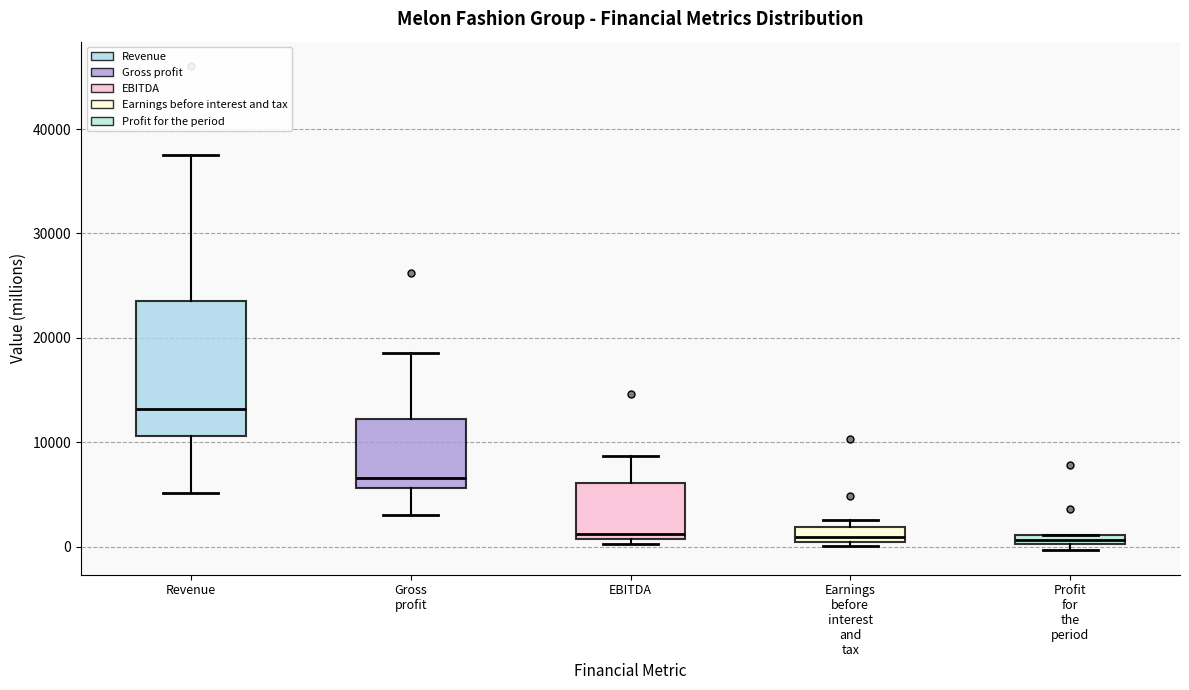

Which box is the tallest, from its lower edge to its upper edge?

Revenue